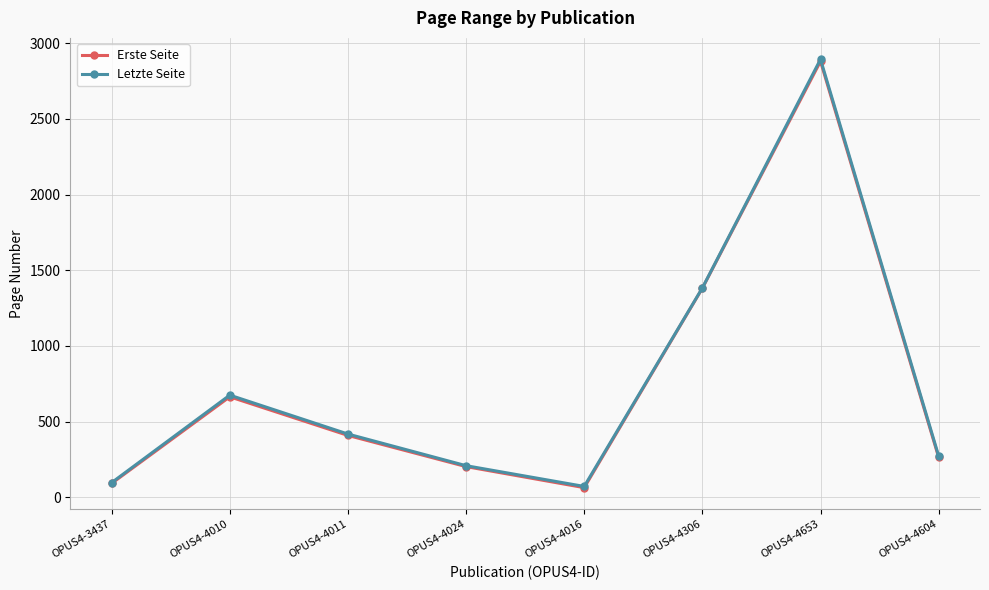

Which series has the widest spread of values?

Letzte Seite